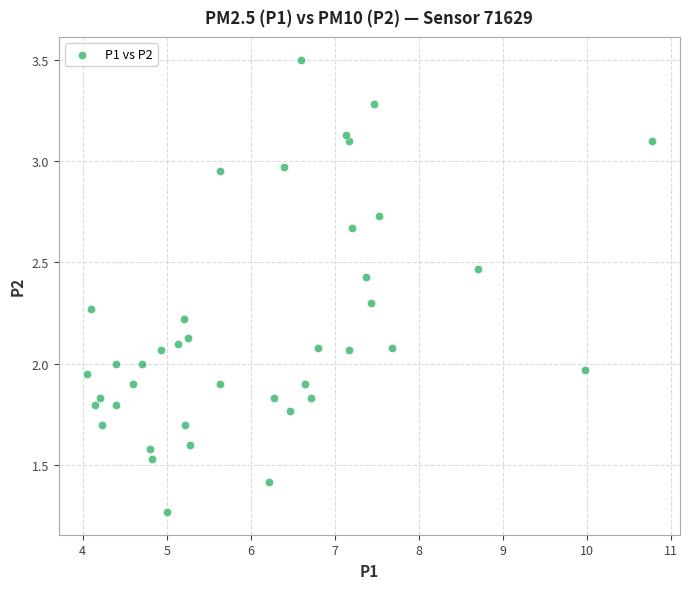

What is the range of X values (max minus min)?

6.7